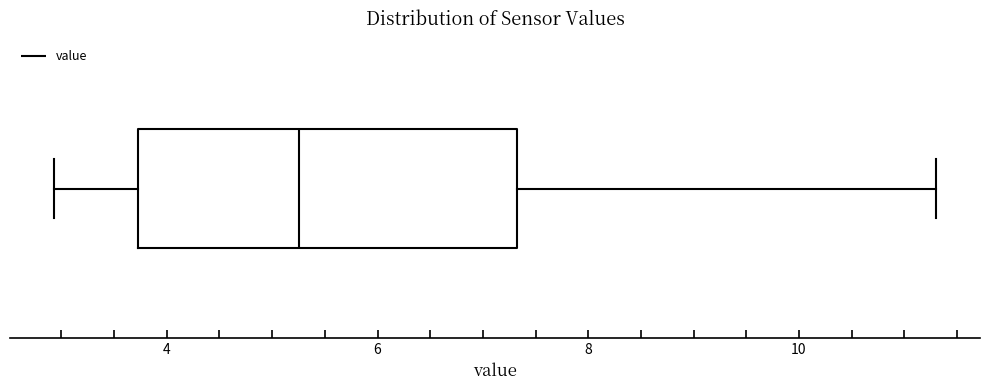

Read this box plot against the x-axis: the position of the median line, the range covered by the box, and the ends of both whiskers. The values are not printed on the chart, so give them approximately, as read against the axis.

median 5.2, box 3.8 to 7.4, whiskers 3.0 to 11.4